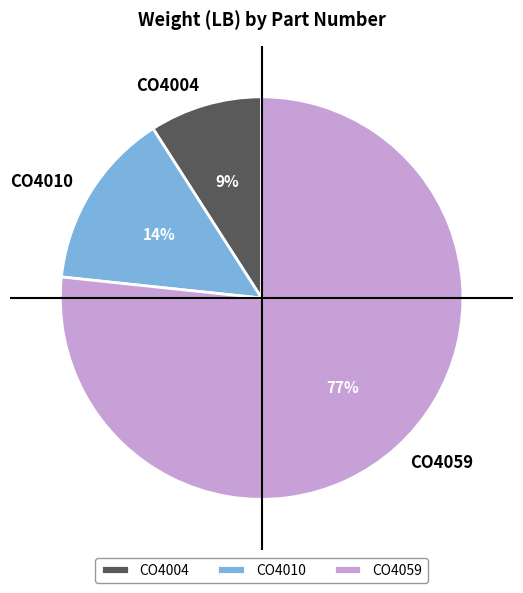

To the nearest percent, what is the difference between the largest and smallest slice percentages?

68%